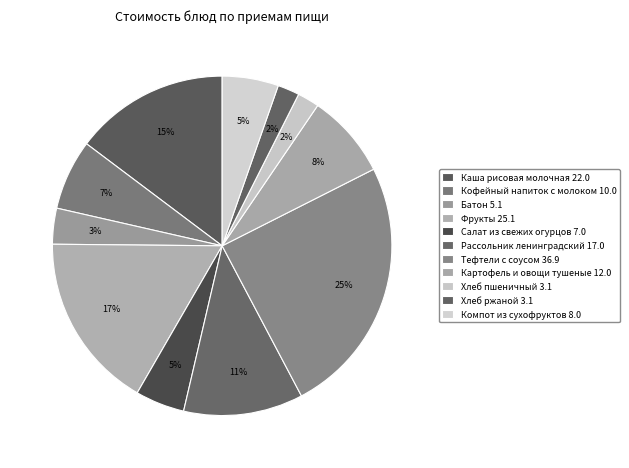

Which has a higher value, Батон or Кофейный напиток с молоком?

Кофейный напиток с молоком